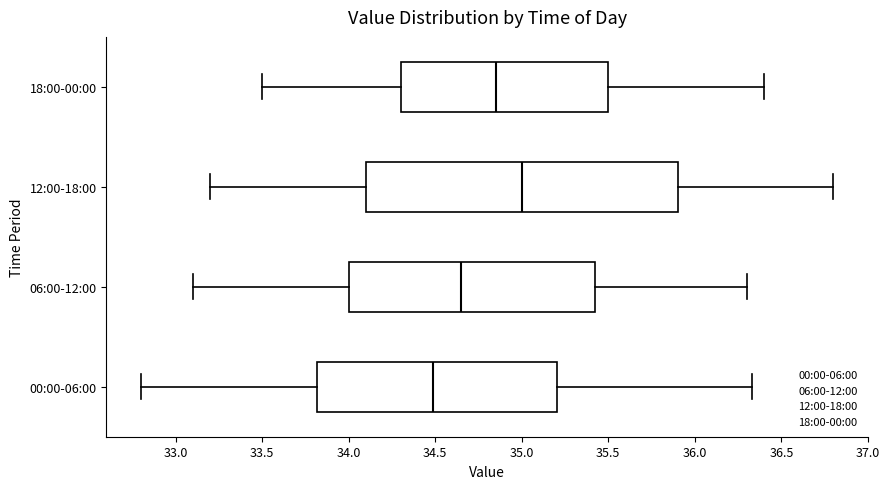

Reading bottom to top, read every box against the x-axis: the position of its median line, the range the box covers, and the ends of its whiskers. The values are not printed on the chart, so give them approximately, as read against the axis.

00:00-06:00: median 34.50, box 33.80 to 35.20, whiskers 32.80 to 36.35
06:00-12:00: median 34.65, box 34.00 to 35.45, whiskers 33.10 to 36.30
12:00-18:00: median 35.00, box 34.10 to 35.90, whiskers 33.20 to 36.80
18:00-00:00: median 34.85, box 34.30 to 35.50, whiskers 33.50 to 36.40